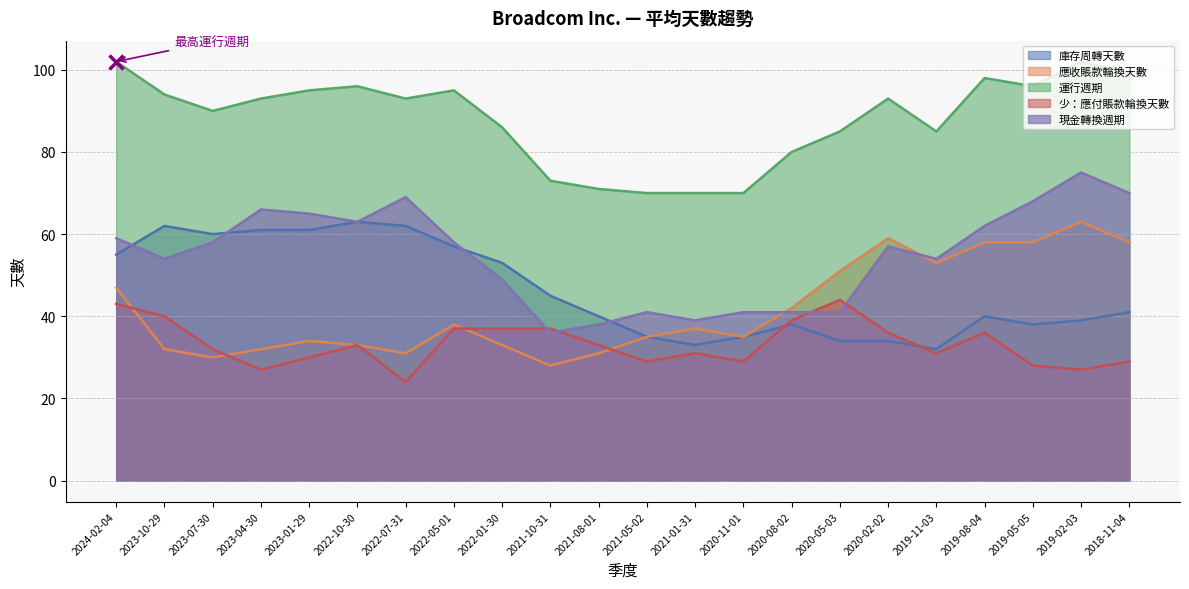

Is the value of 現金轉換週期 at 2021-01-31 greater than the value of 庫存周轉天數 at 2023-07-30?

No